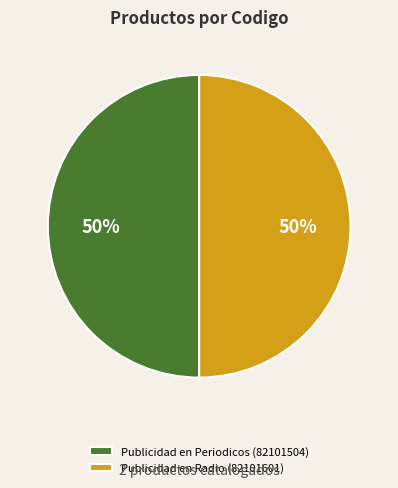

Is the sum of Publicidad en Periodicos (82101504) and Publicidad en Radio (82101601) greater than half?

Yes